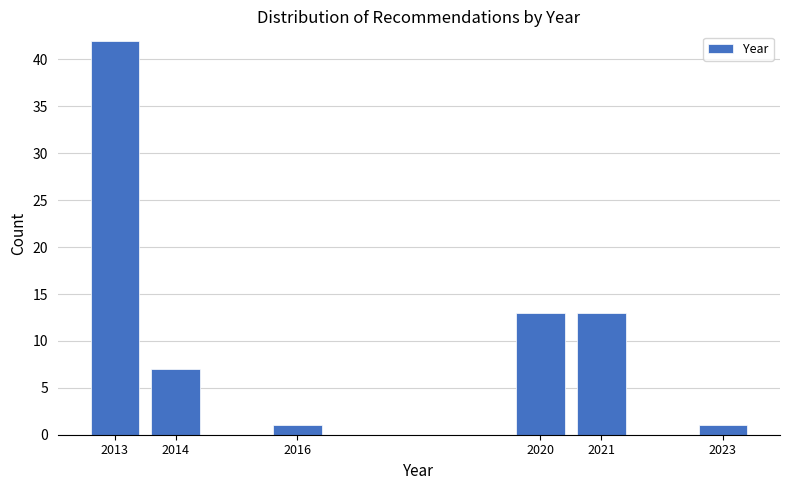

Reading left to right, extract all data points from this chart.

2013=42	2014=7	2016=1	2020=13	2021=13	2023=1